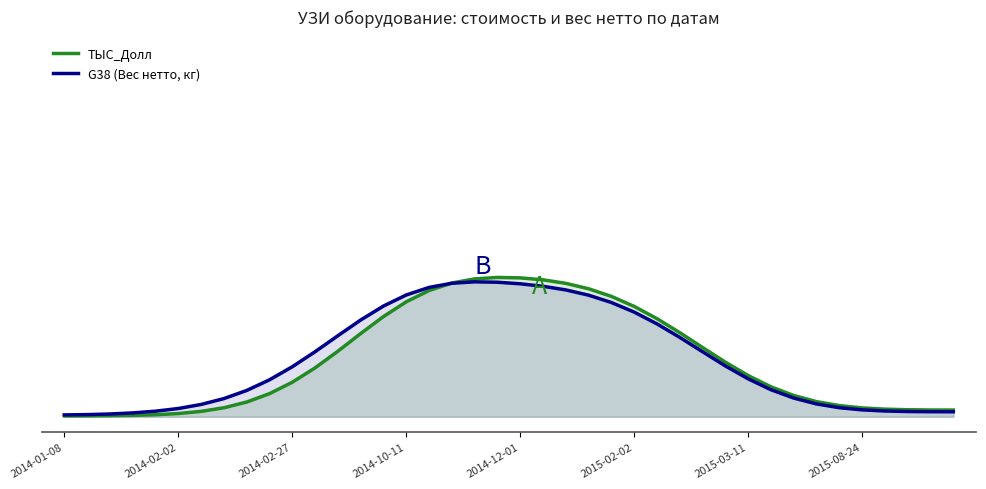

At which category does G38 (Вес нетто, кг) reach its first local peak?

18